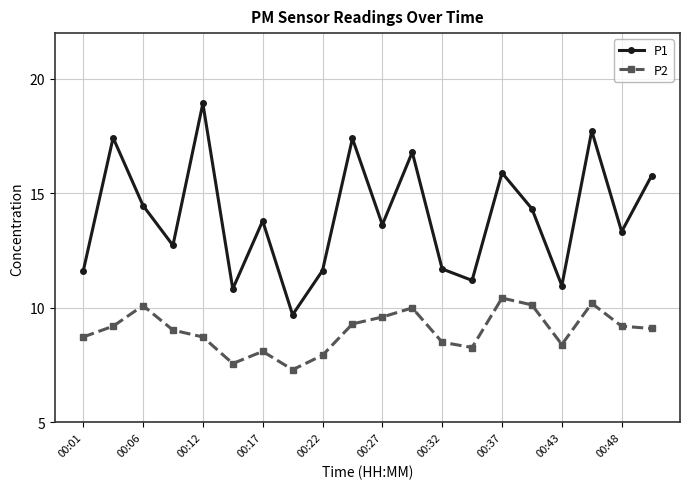

Rank the series by their maximum value, from highest to lowest.

P1, P2